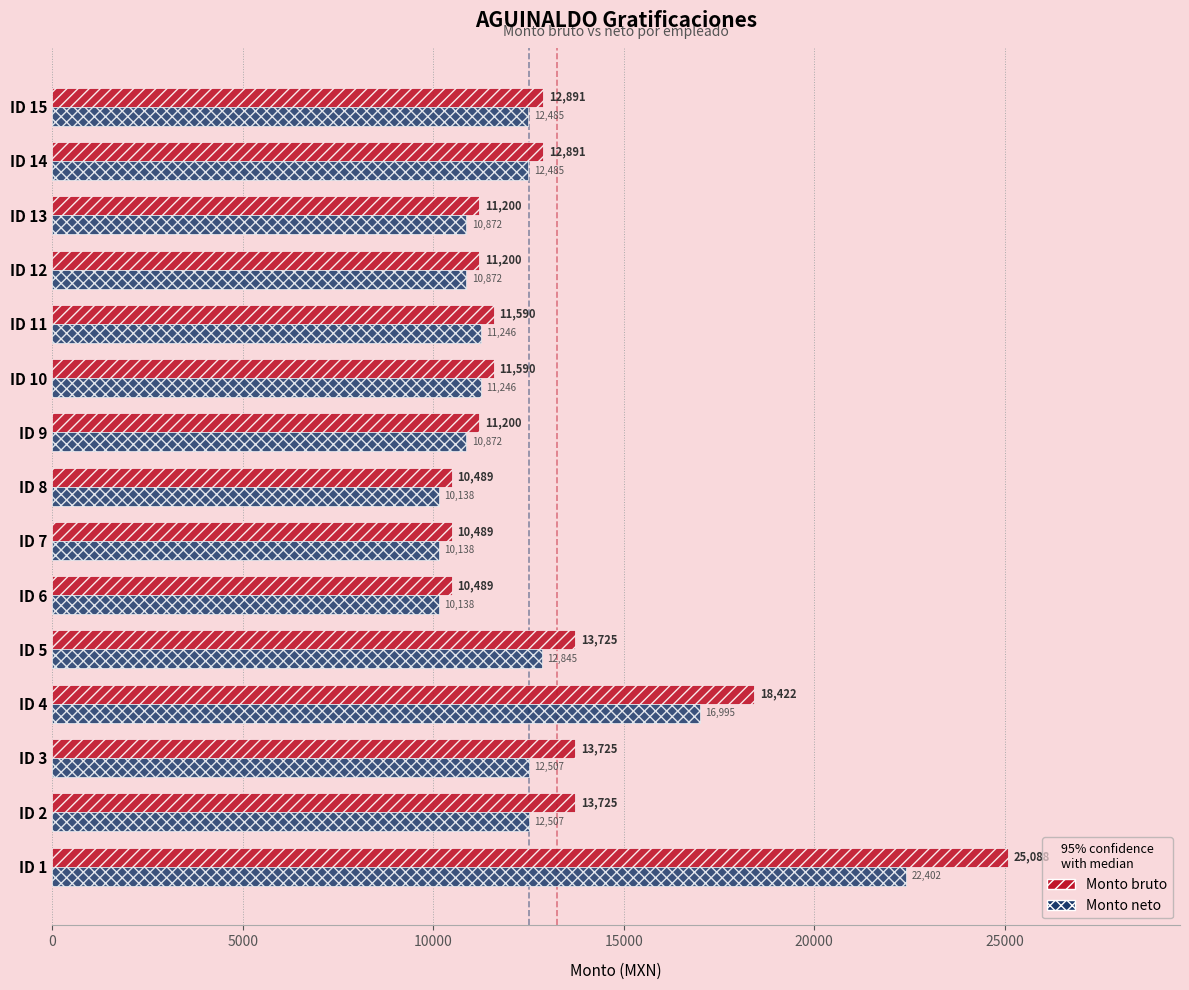

The value of Monto bruto at ID 15 is 12891.1. True or false?

True